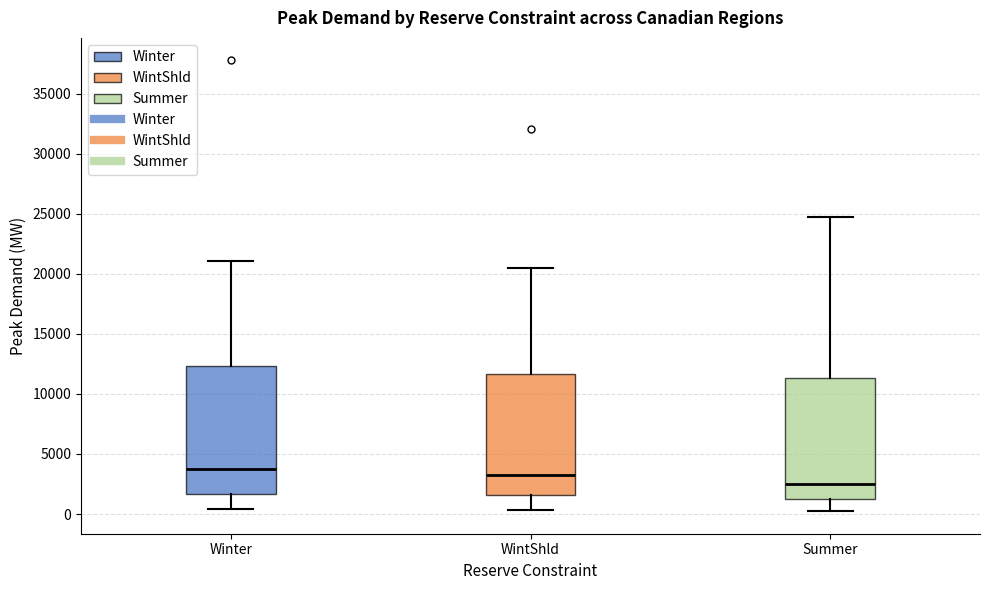

Where does the lower whisker of the box for Winter end on the y-axis? The values are not printed on the chart, so give them approximately, as read against the axis.

500